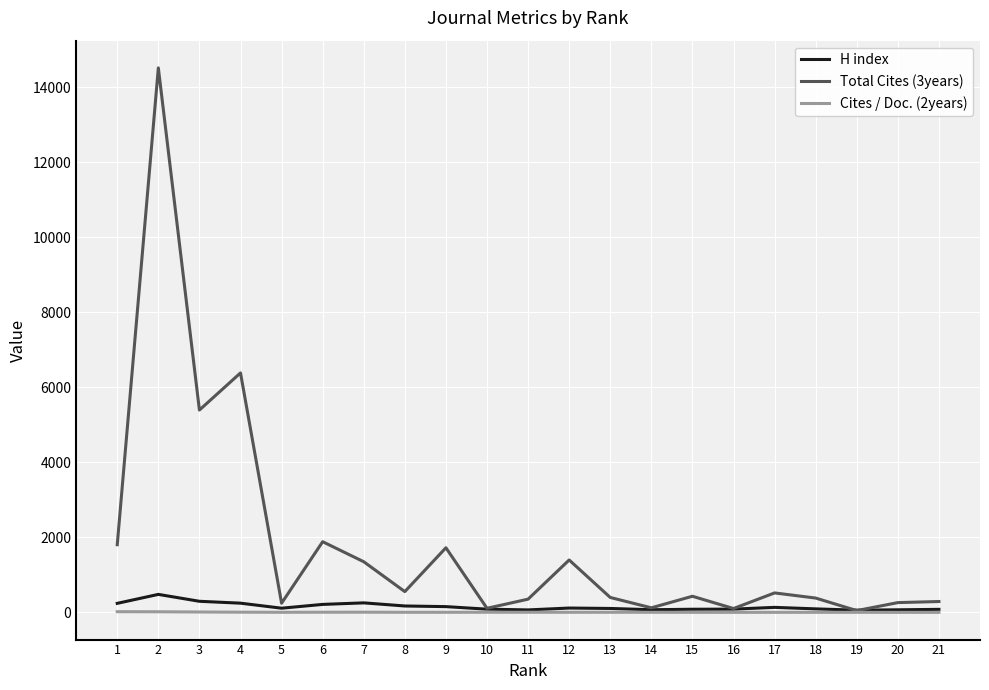

What is the highest value of the H index series?

479